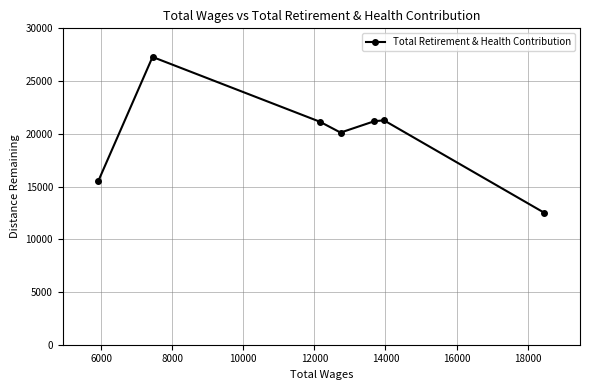

What is the maximum value shown in the chart?

27286